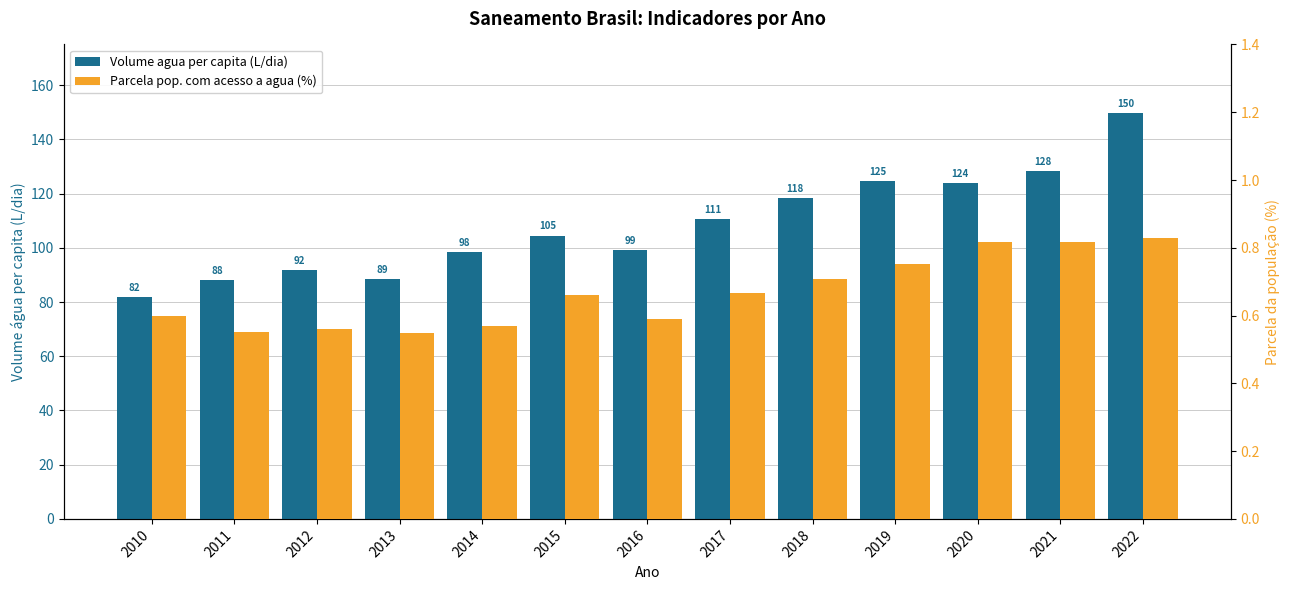

Reading left to right, transcribe all the data shown in this chart.

Volume agua per capita (L/dia): 81.7	88.2	91.9	88.6	98.3	104.5	99.2	110.8	118.2	124.7	124.0	128.3	149.5
Parcela pop. com acesso a agua (%): 0.6	0.6	0.6	0.5	0.6	0.7	0.6	0.7	0.7	0.8	0.8	0.8	0.8